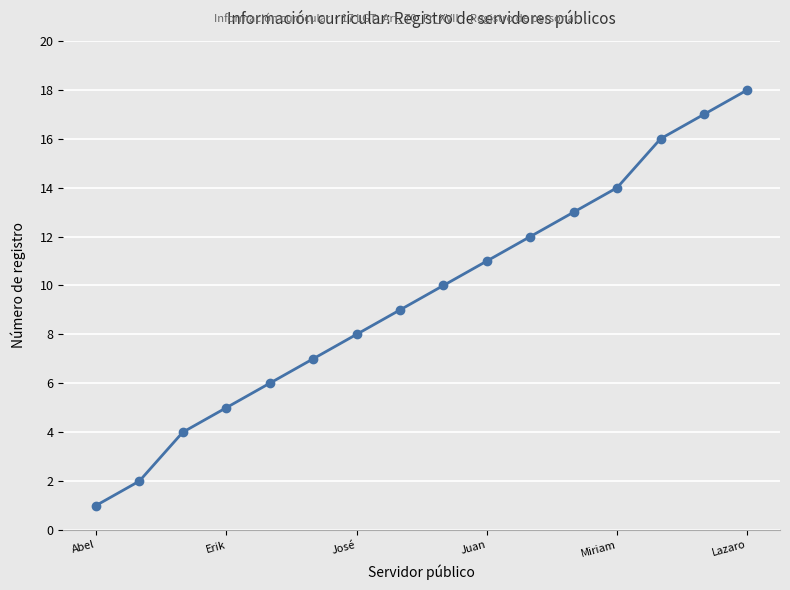

What is the value of the 3rd point from the left?

4